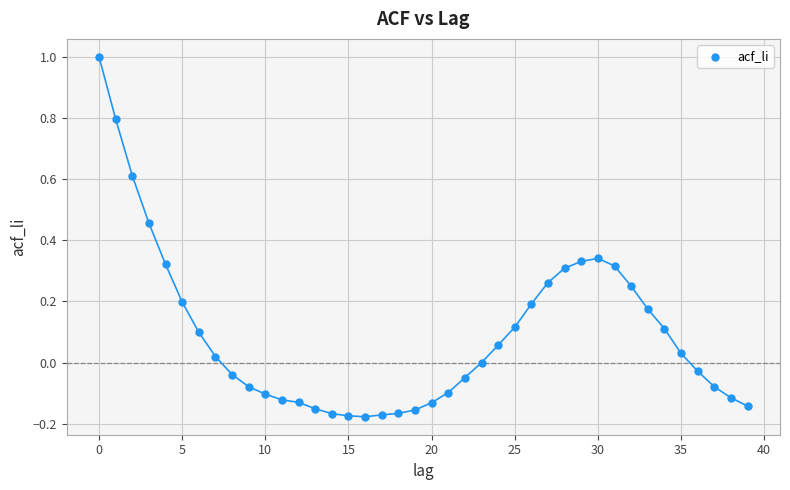

What is the range of Y values (max minus min)?

1.2